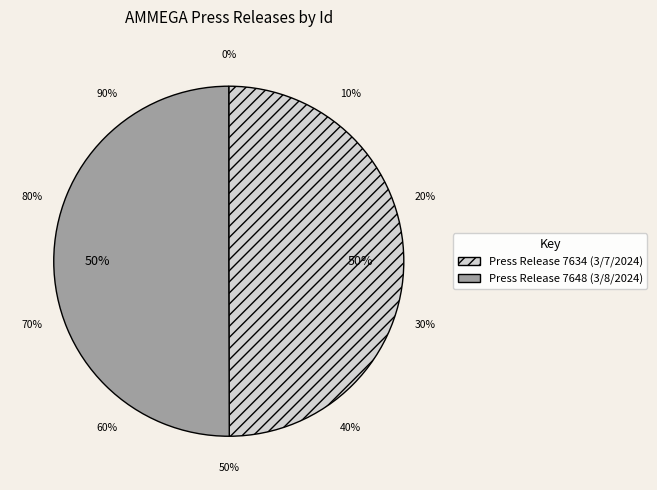

Rank the categories by value from lowest to highest.

Press Release 7634 (3/7/2024), Press Release 7648 (3/8/2024)